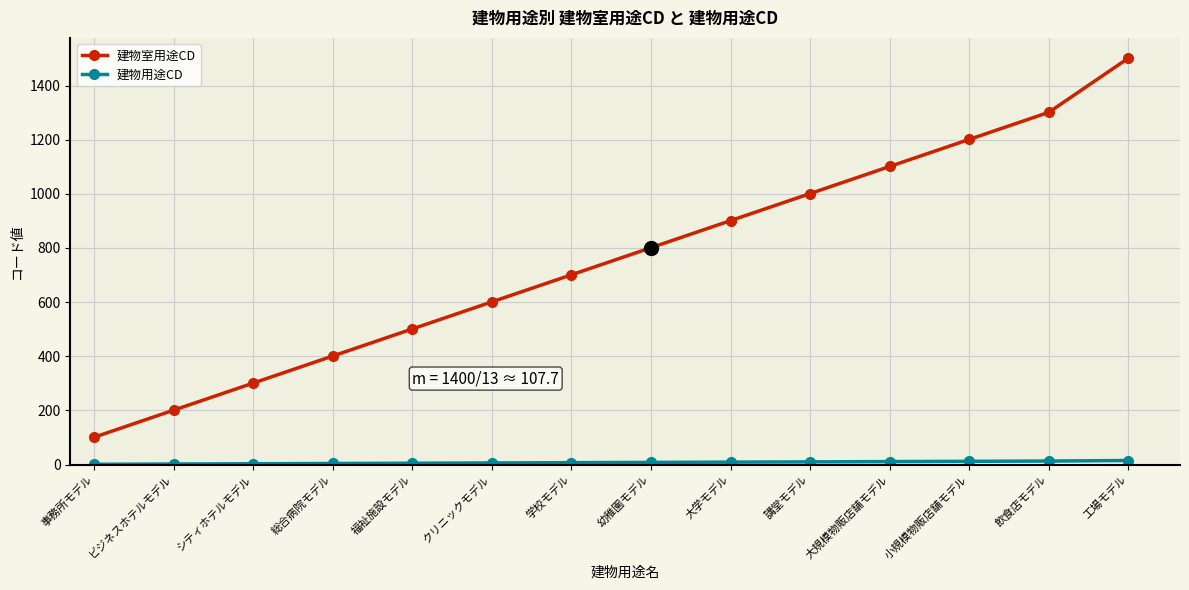

Which series has the largest range (max minus min)?

建物室用途CD